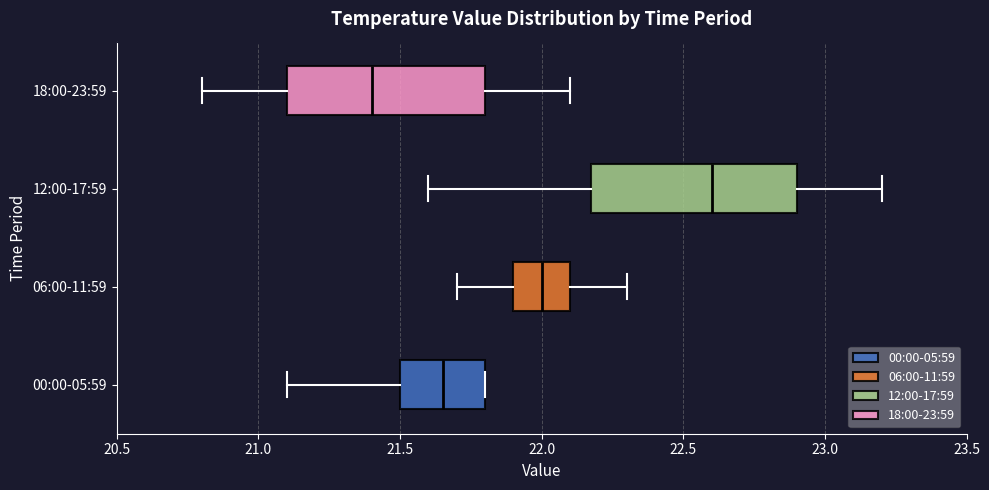

Reading bottom to top, transcribe this box plot: for each box, give where its median line is, the range the box spans, and where its two whiskers end, as read against the x-axis. The values are not printed on the chart, so give them approximately, as read against the axis.

00:00-05:59: median 21.65, box 21.50 to 21.80, whiskers 21.10 to 21.80
06:00-11:59: median 22.00, box 21.90 to 22.10, whiskers 21.70 to 22.30
12:00-17:59: median 22.60, box 22.20 to 22.90, whiskers 21.60 to 23.20
18:00-23:59: median 21.40, box 21.10 to 21.80, whiskers 20.80 to 22.10